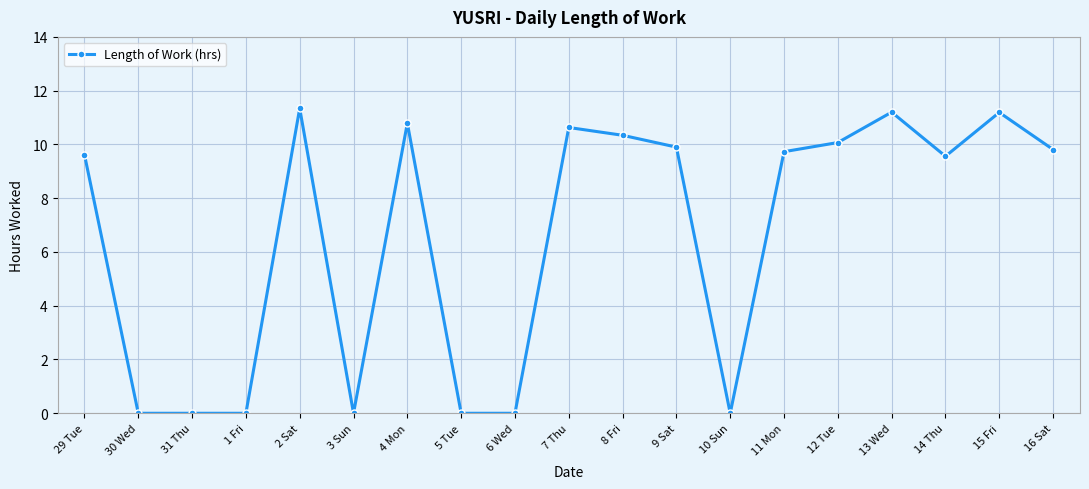

What is the approximate value at 15 Fri?

11.2